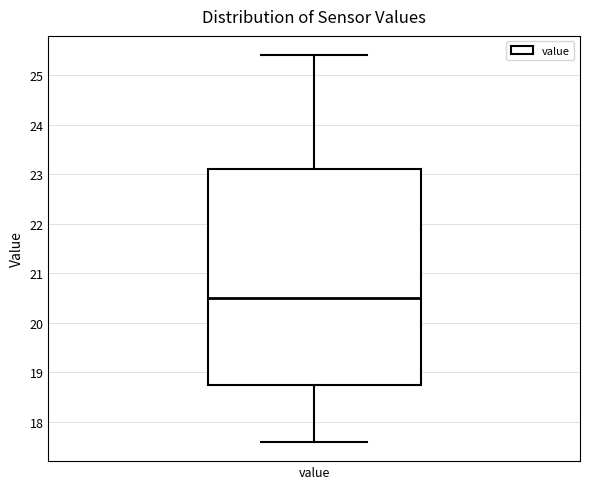

Where is the upper edge of the box for value on the y-axis? The values are not printed on the chart, so give them approximately, as read against the axis.

23.1